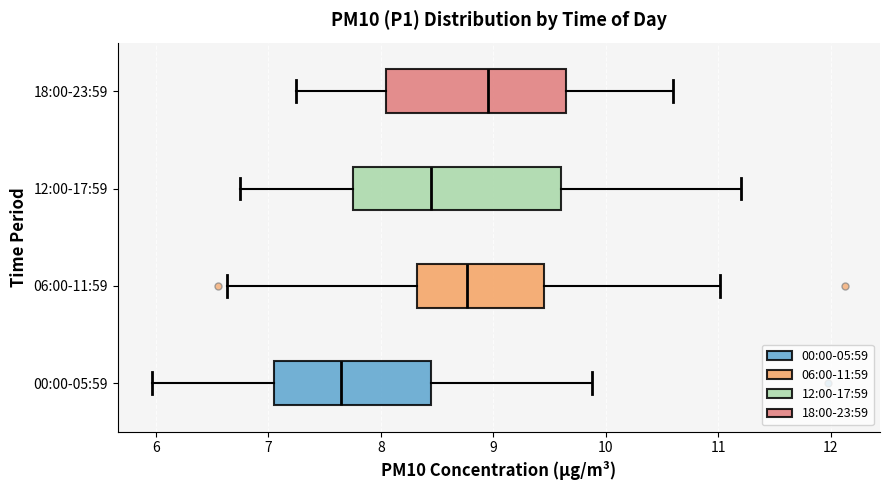

Comparing the boxes themselves (not the whiskers), which one is the widest?

12:00-17:59